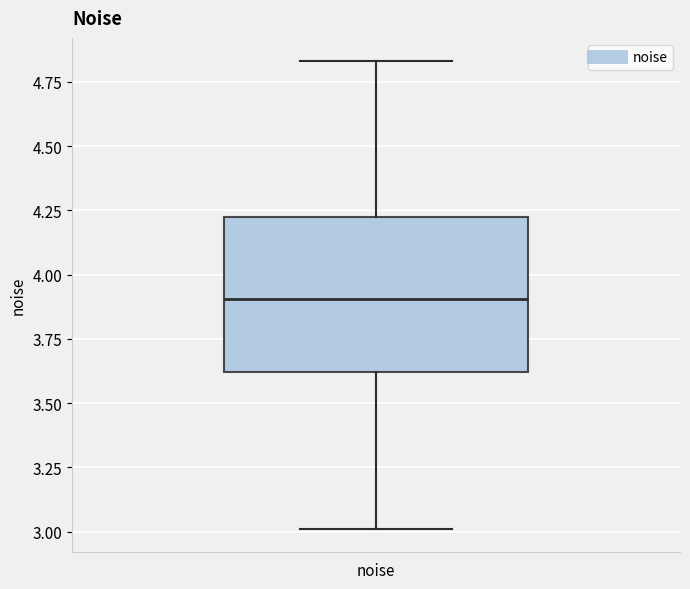

Transcribe this box plot: give where the median line is, the range the box spans, and where the two whiskers end, as read against the y-axis. The values are not printed on the chart, so give them approximately, as read against the axis.

median 3.90, box 3.60 to 4.20, whiskers 3.00 to 4.85